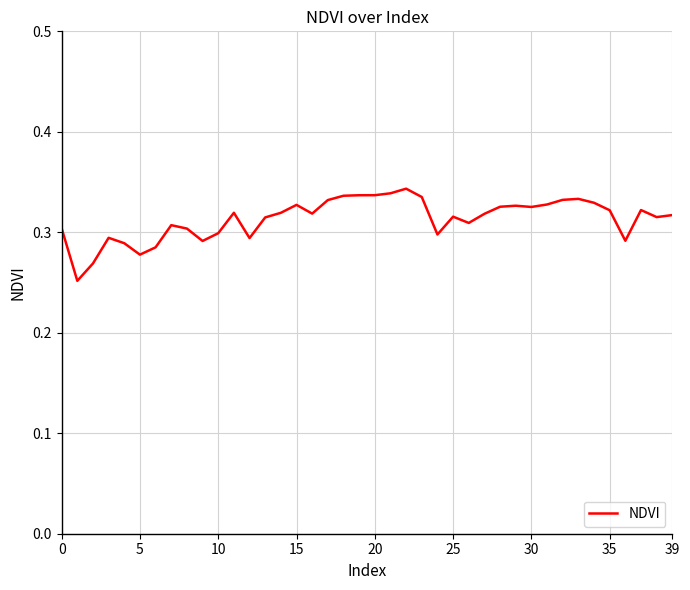

Does the chart display data point markers on the line(s)?

No